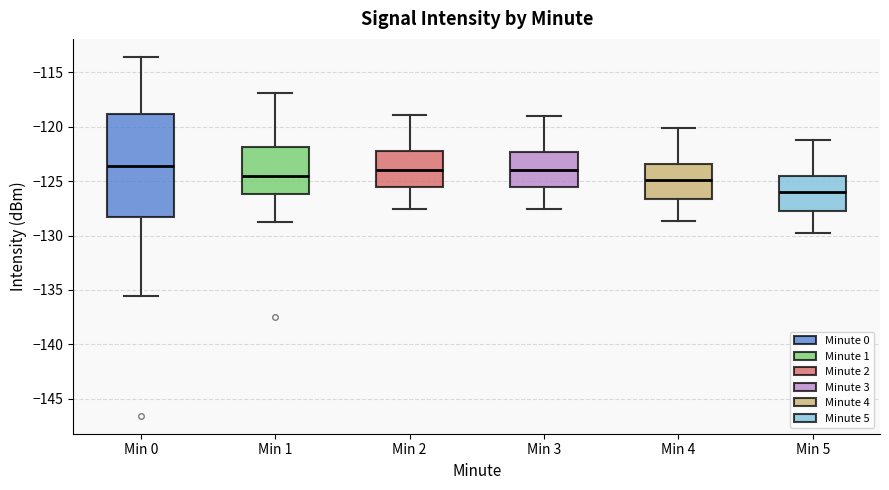

Reading left to right, read every box against the y-axis: the position of its median line, the range the box covers, and the ends of its whiskers. The values are not printed on the chart, so give them approximately, as read against the axis.

Min 0: median -123.5, box -128.5 to -119.0, whiskers -135.5 to -113.5
Min 1: median -124.5, box -126.0 to -122.0, whiskers -129.0 to -117.0
Min 2: median -124.0, box -125.5 to -122.5, whiskers -127.5 to -119.0
Min 3: median -124.0, box -125.5 to -122.5, whiskers -127.5 to -119.0
Min 4: median -125.0, box -126.5 to -123.5, whiskers -128.5 to -120.0
Min 5: median -126.0, box -128.0 to -124.5, whiskers -130.0 to -121.0